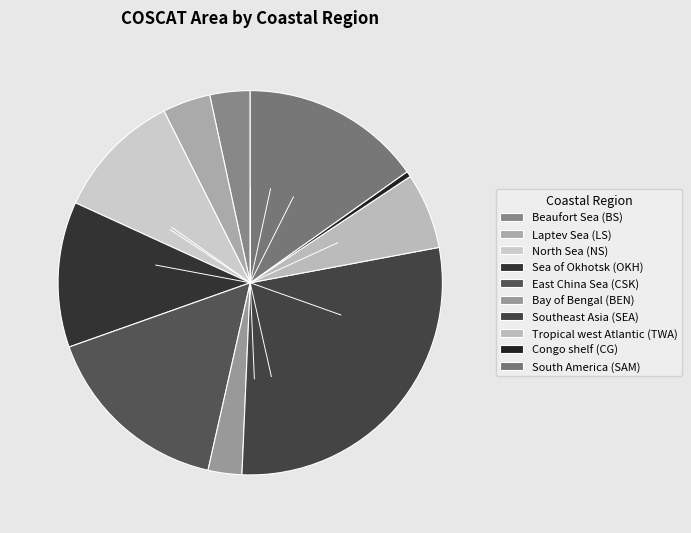

What is the largest slice in the pie chart?

Southeast Asia (SEA)